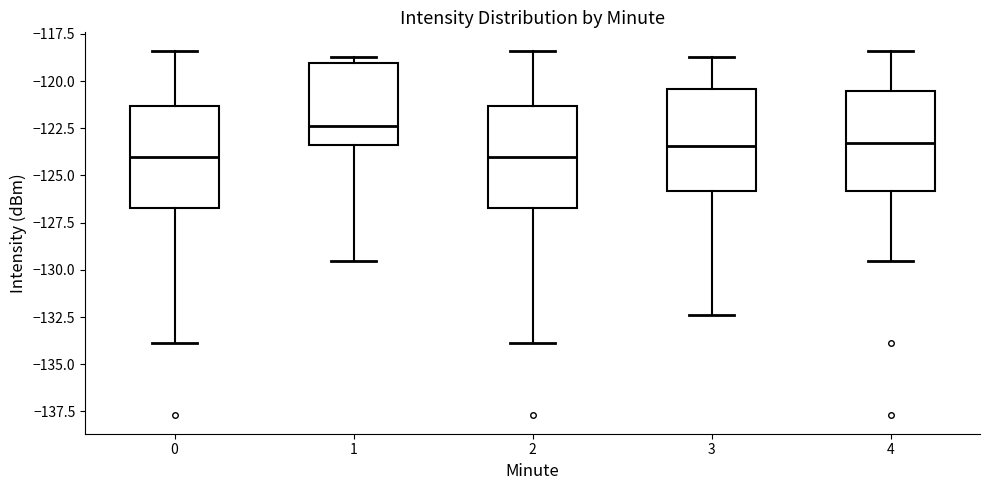

Where is the upper edge of the box at x = 3 on the y-axis? The values are not printed on the chart, so give them approximately, as read against the axis.

-120.5